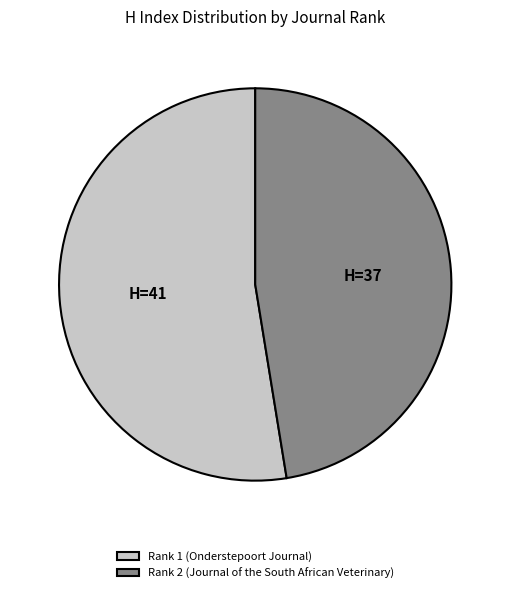

Which slice is the largest?

Rank 1 (Onderstepoort Journal)